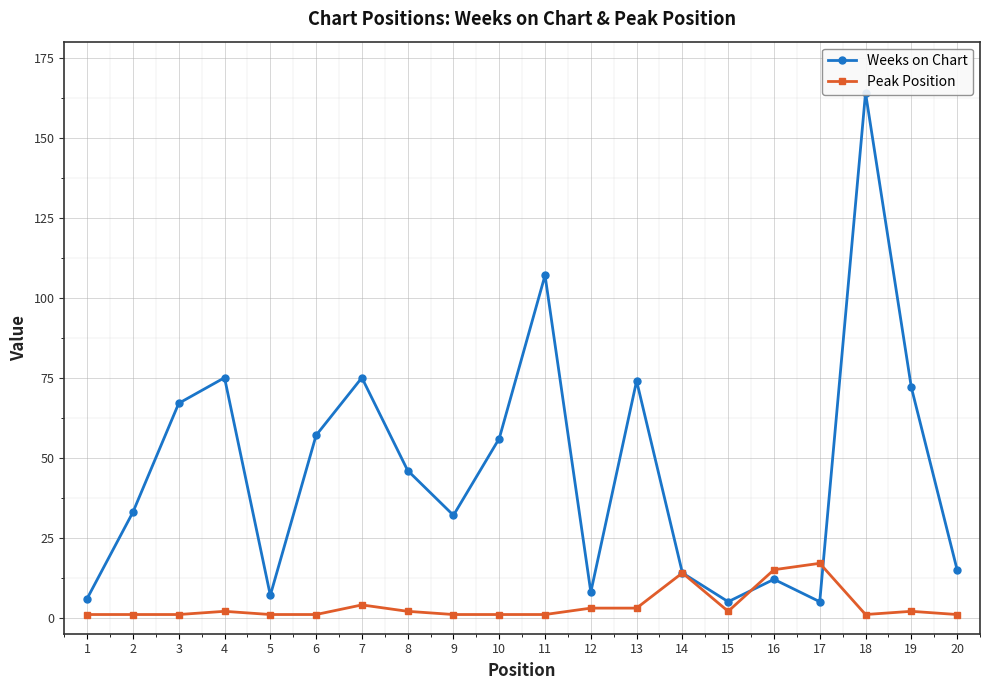

What is the average value of the Weeks on Chart series?

46